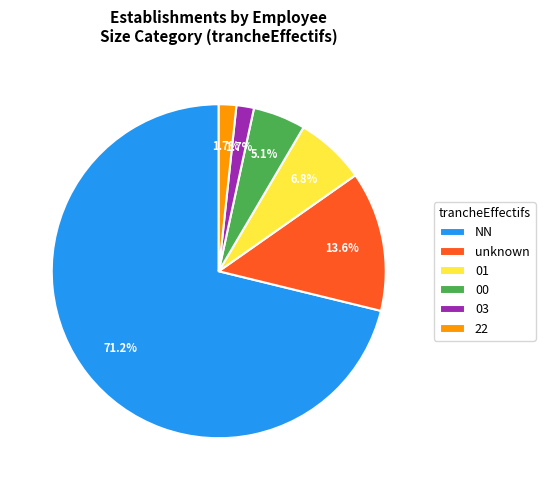

Between unknown and 01, which is larger?

unknown